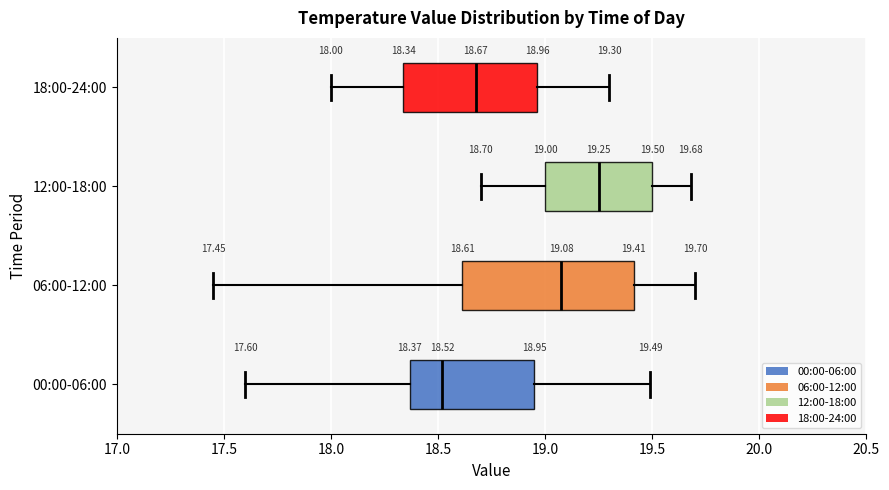

Which box has the furthest to the right median line?

12:00-18:00